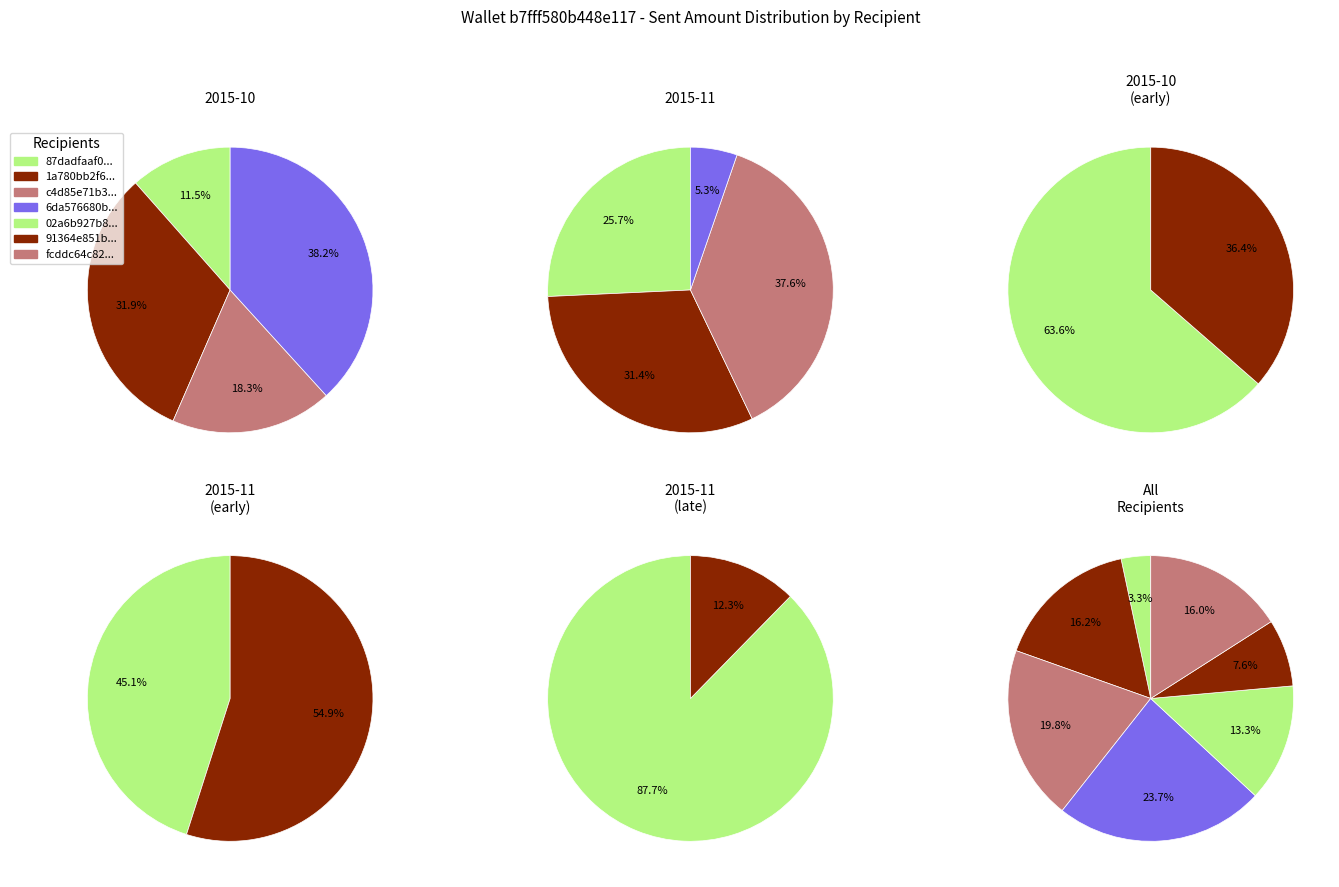

Which slice is the smallest?

87dadfaaf0be08bc